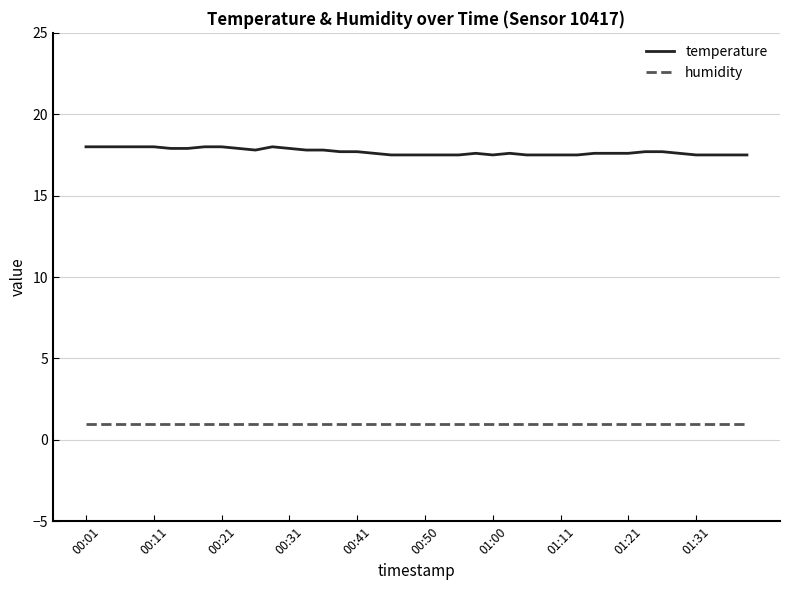

Rank the series by their average value, from highest to lowest.

temperature, humidity